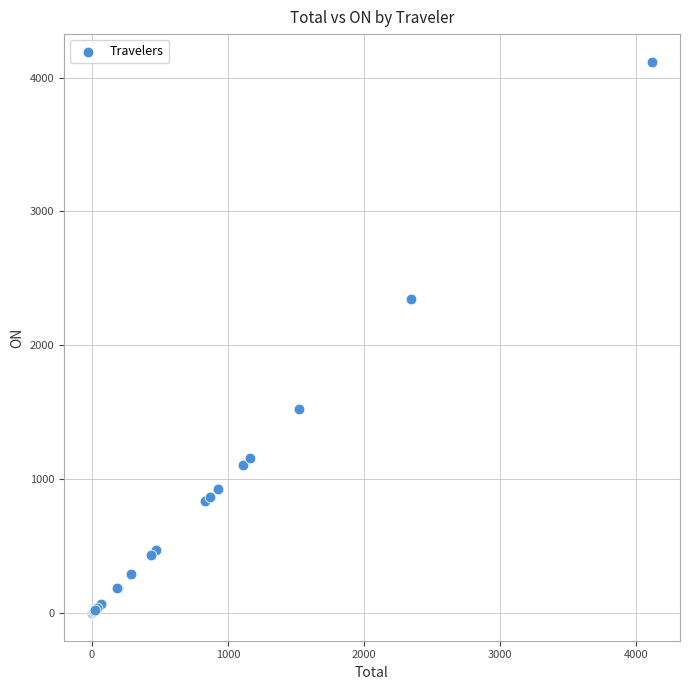

What Y value in the scatter plot is closest to 2059?

2346.6